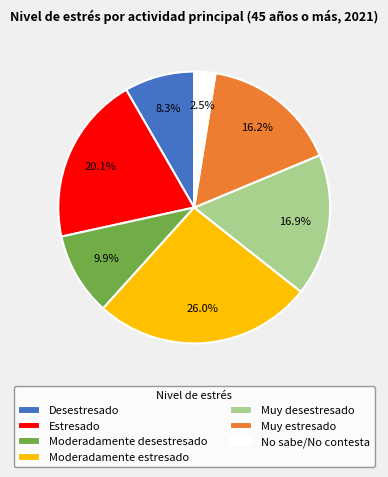

How many segments does this pie chart have?

7